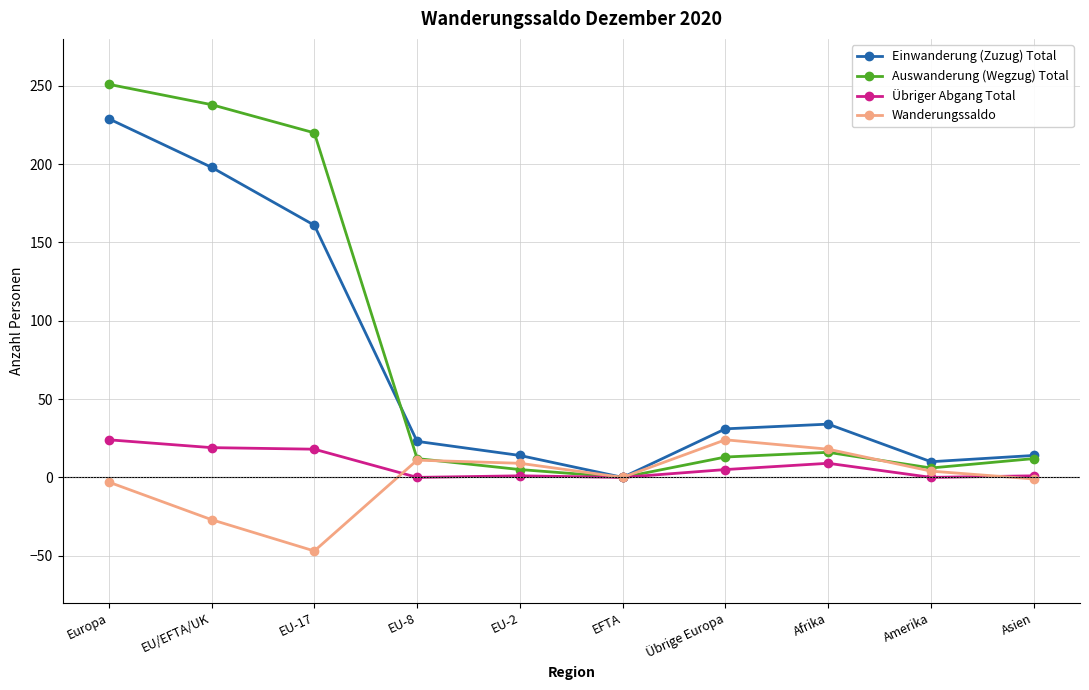

How many values in Einwanderung (Zuzug) Total are above zero?

9